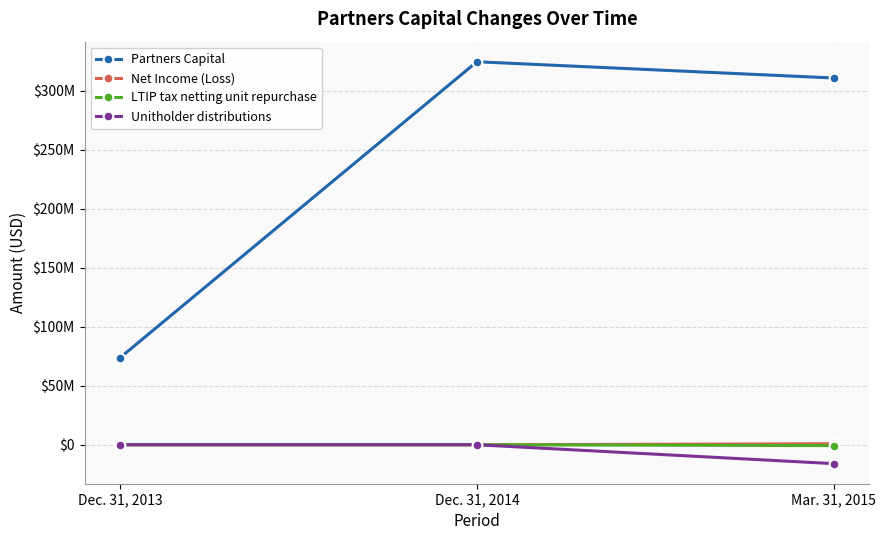

What are all the series names shown in the legend?

Partners Capital, Net Income (Loss), LTIP tax netting unit repurchase, Unitholder distributions